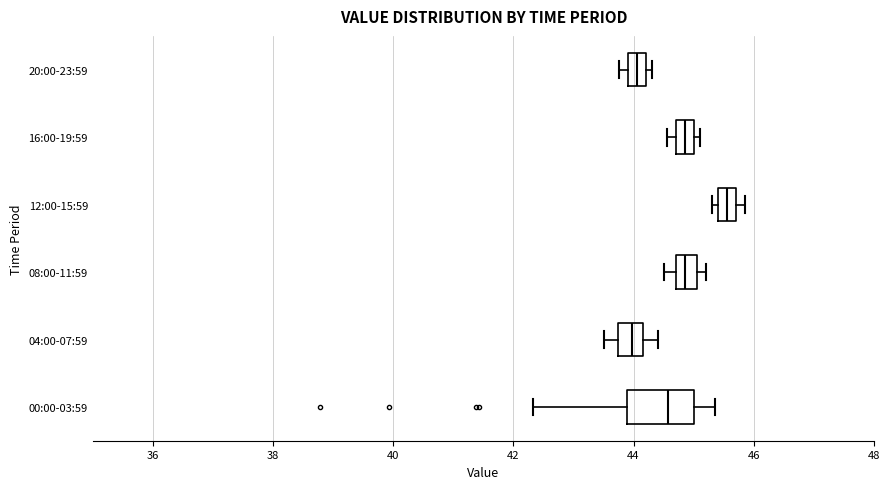

Which box is the widest, from its left edge to its right edge?

00:00-03:59